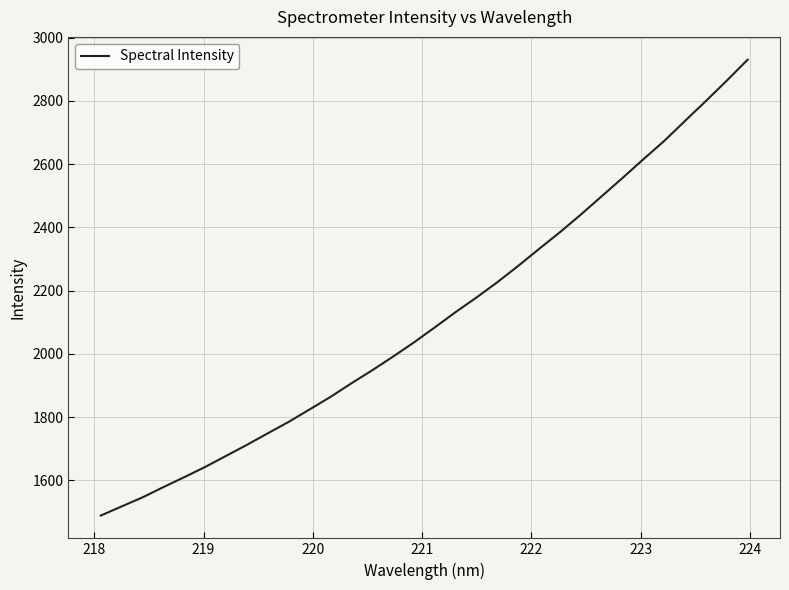

What is the minimum value shown in the chart?

1488.5